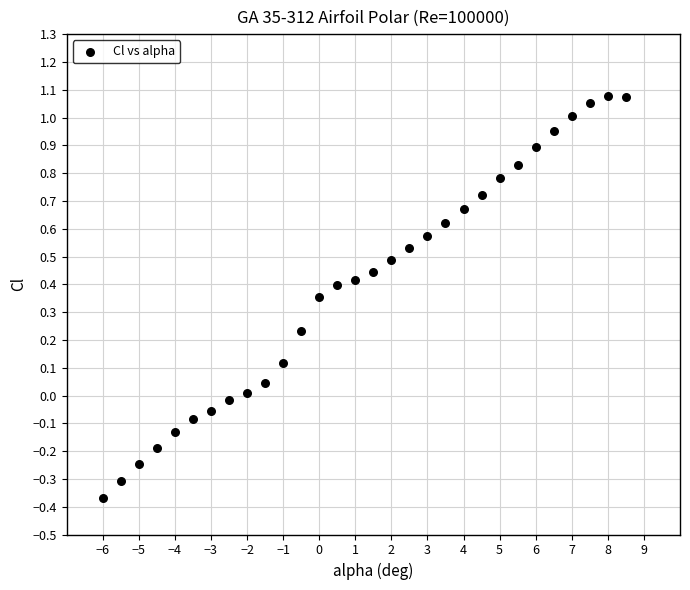

What is the range of Y values (max minus min)?

1.4